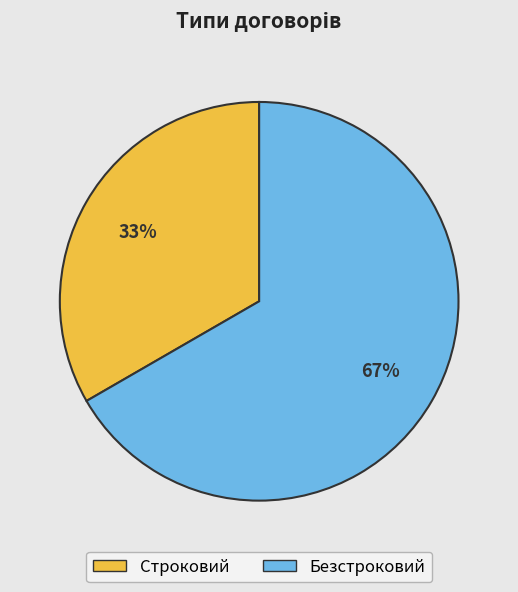

How many slices are in this pie chart?

2